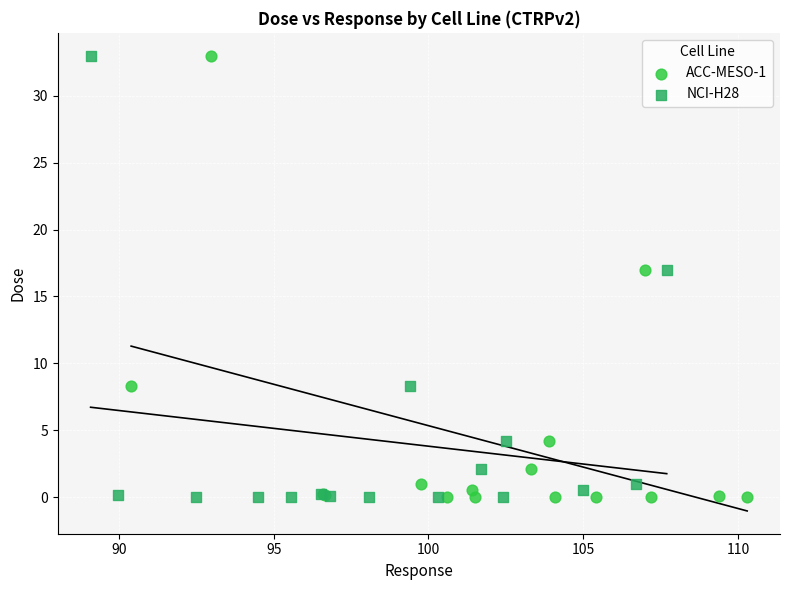

What are all the series names shown in the legend?

ACC-MESO-1, NCI-H28